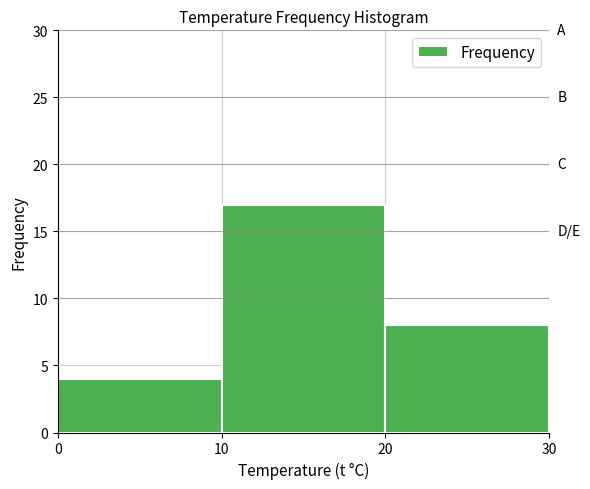

Reading left to right, list every bar in this chart as the range it spans on the x-axis followed by its height. The values are not printed on the chart, so give them approximately, as read against the axis.

0 to 10: 4
10 to 20: 17
20 to 30: 8